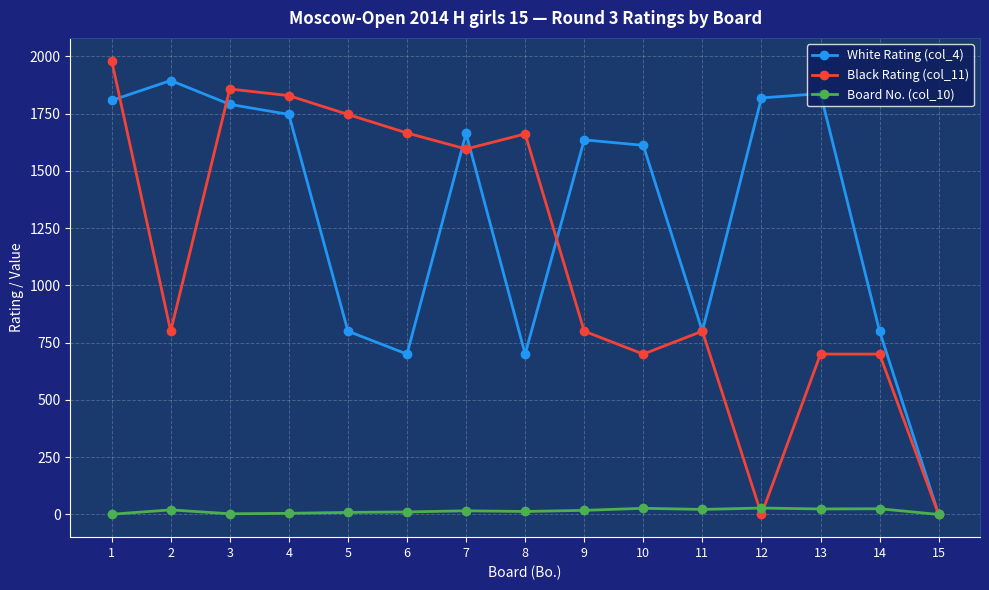

What is the difference between the highest and lowest values at 5?

1737